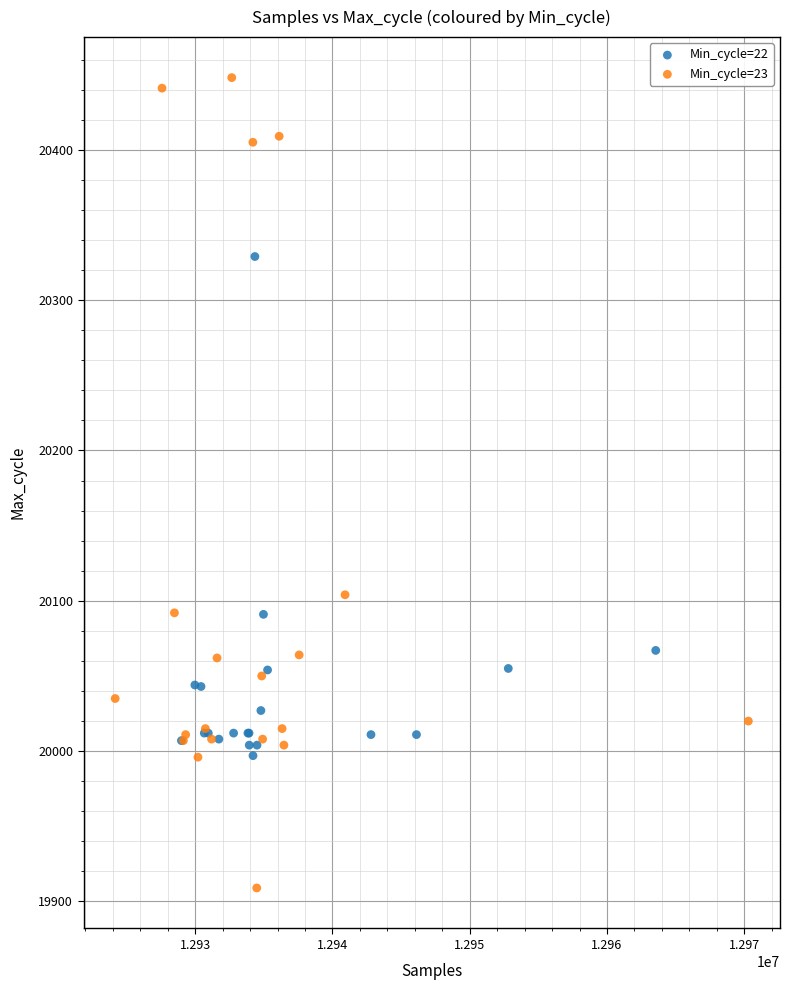

Which series has the largest Y range (max minus min)?

Min_cycle=23